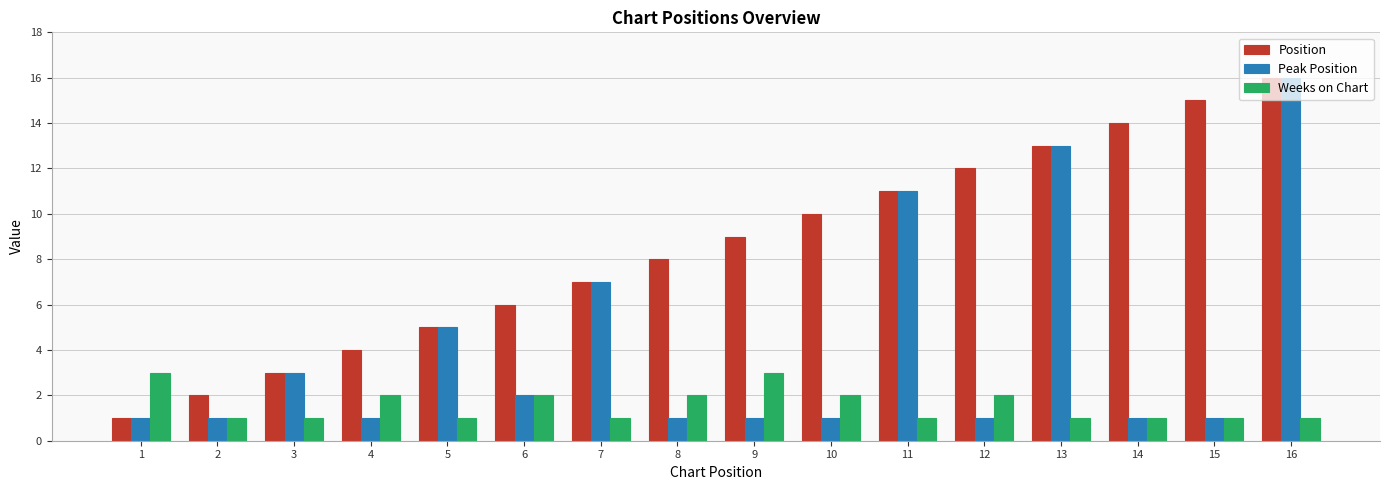

List the series in order of their overall mean, lowest first.

Weeks on Chart, Peak Position, Position